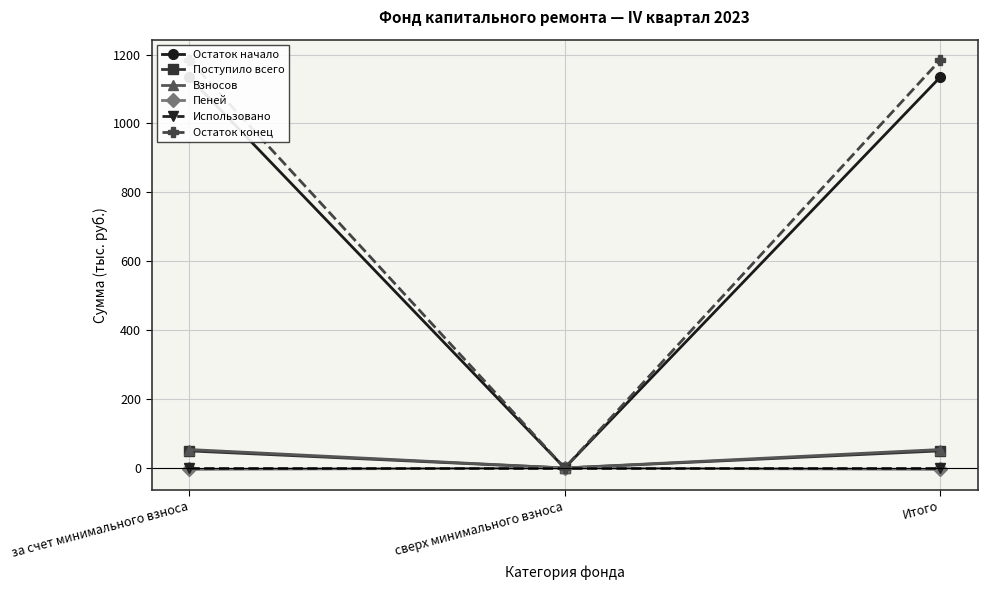

What is the label of the 2nd point from the left?

сверх минимального взноса